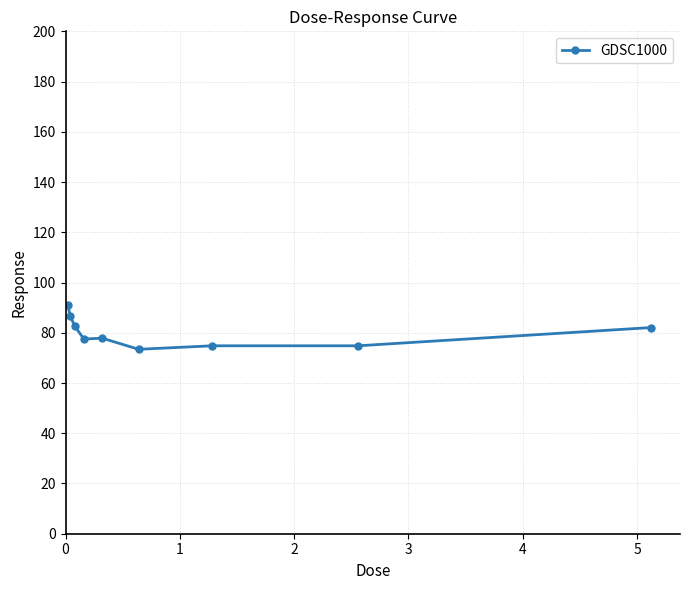

What is the greatest value displayed?

91.1